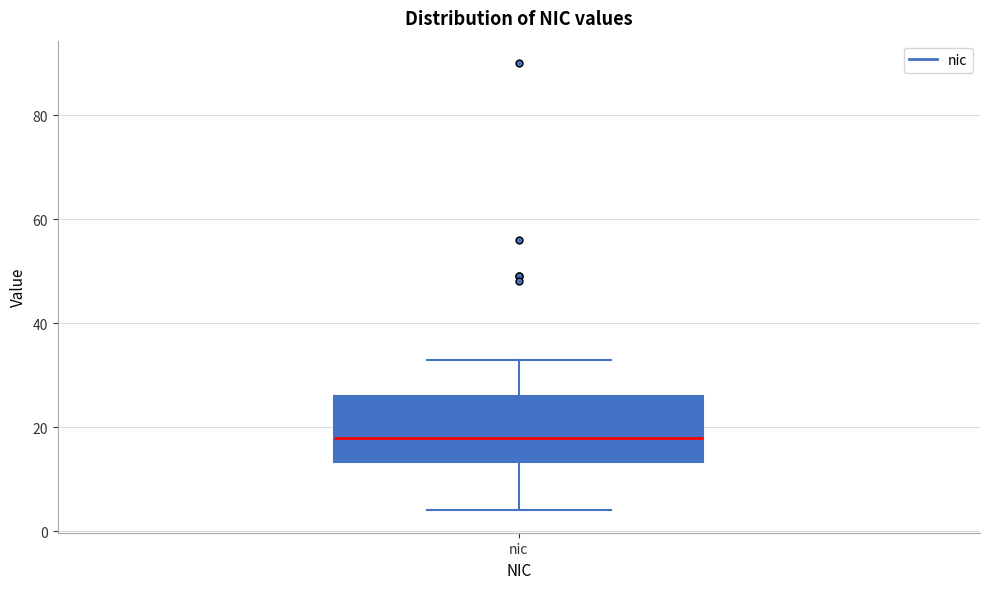

Transcribe this box plot: give where the median line is, the range the box spans, and where the two whiskers end, as read against the y-axis. The values are not printed on the chart, so give them approximately, as read against the axis.

median 18, box 14 to 26, whiskers 4 to 34